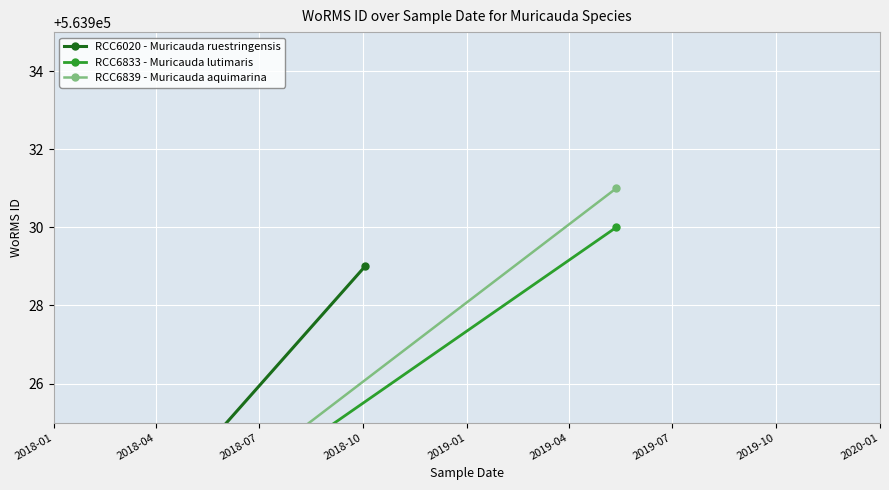

What is the maximum value shown in the chart?

563931